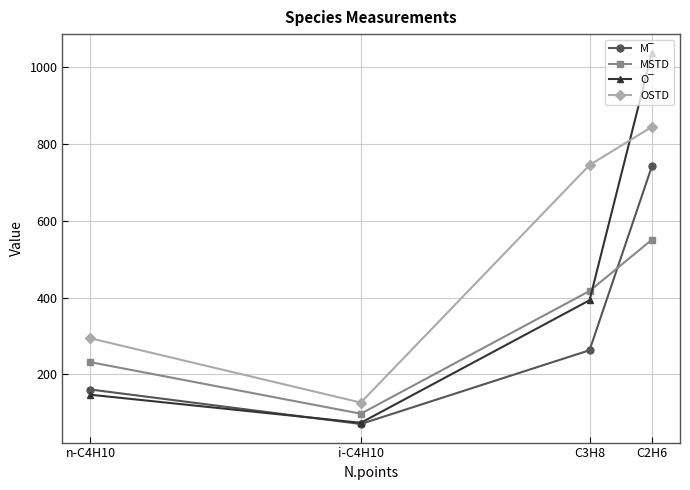

At how many categories does at least one series exceed 631?

2